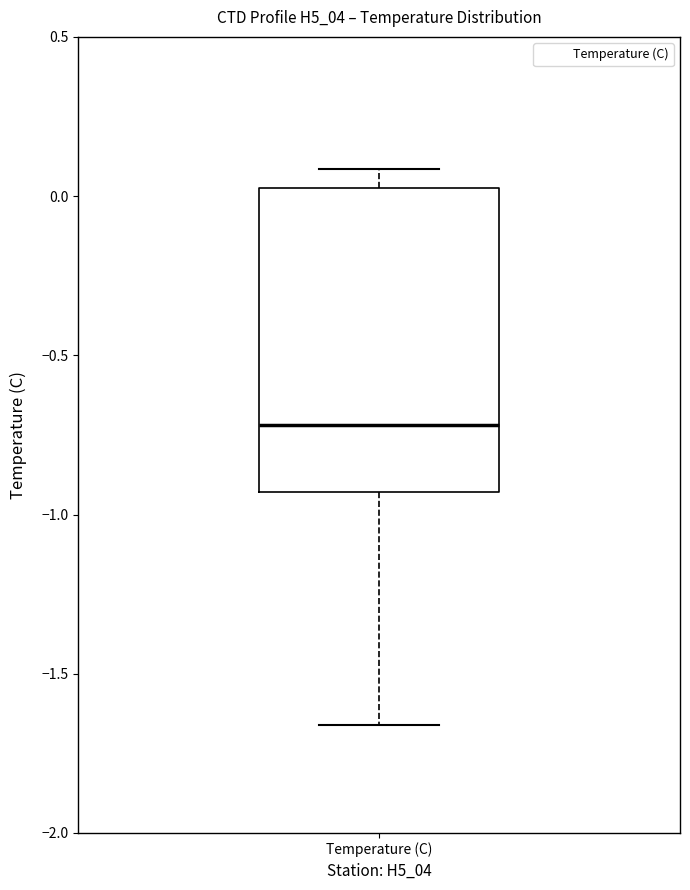

Where does the lower whisker of the box for Temperature (C) end on the y-axis? The values are not printed on the chart, so give them approximately, as read against the axis.

-1.65